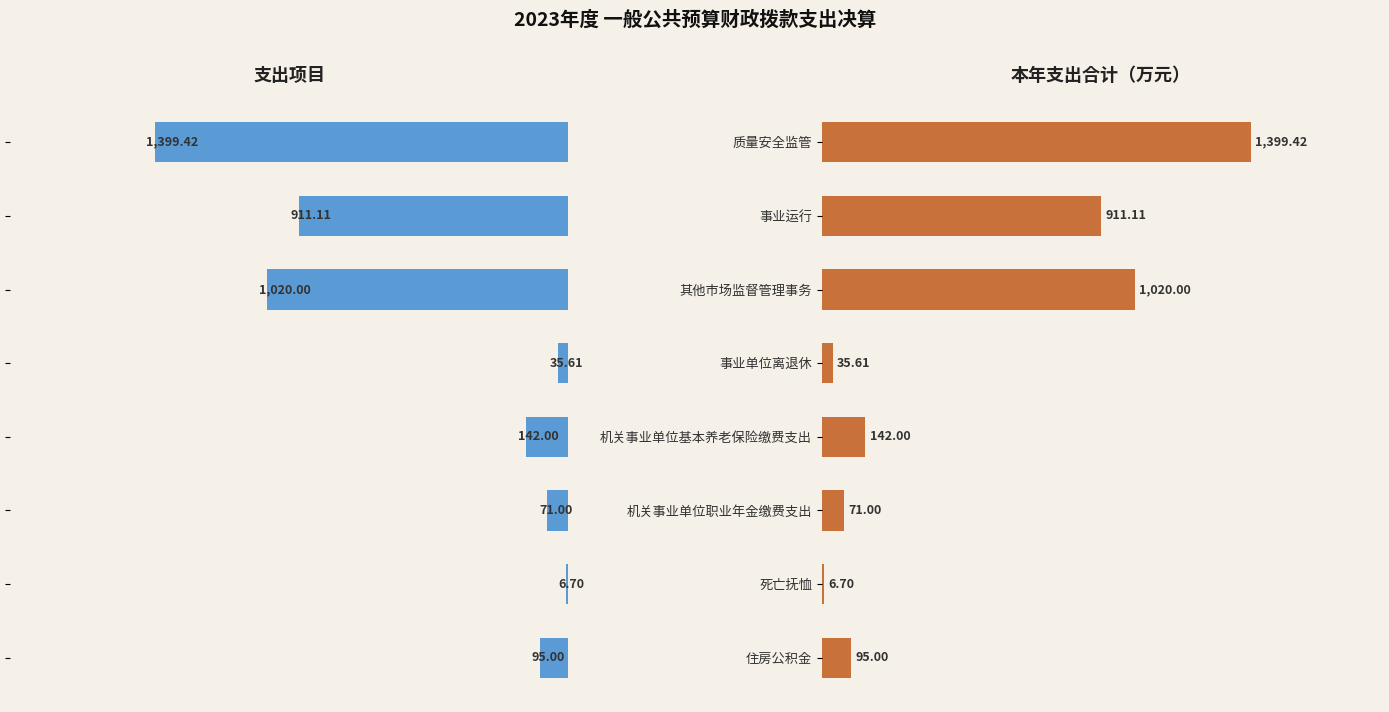

What is the sum of all values?

3680.8